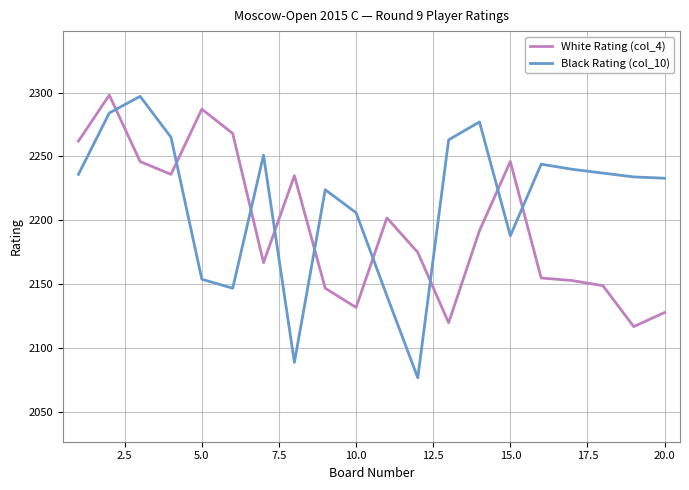

What is the lowest value of the Black Rating (col_10) series?

2077